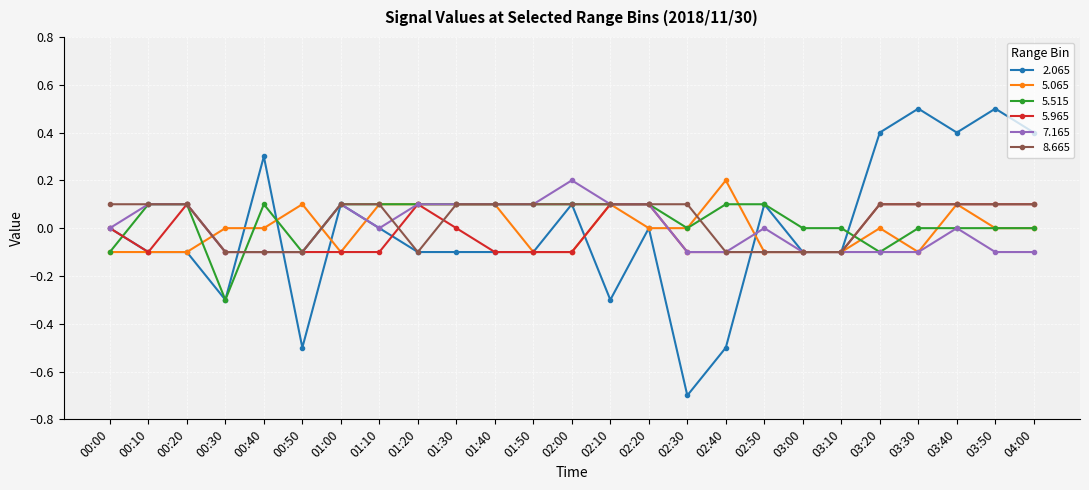

What is the label of the 5th point from the right?

03:20